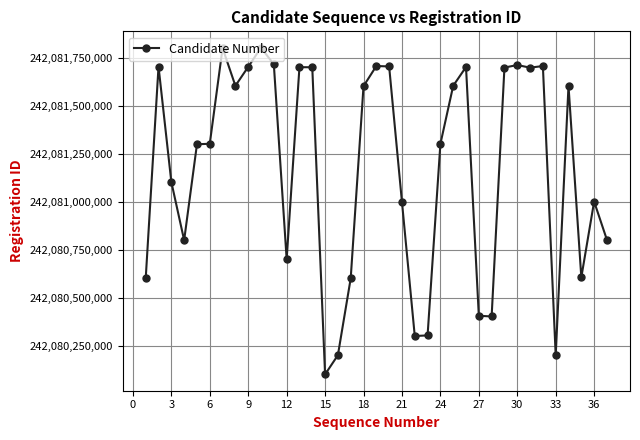

What is the smallest value displayed?

242080100420